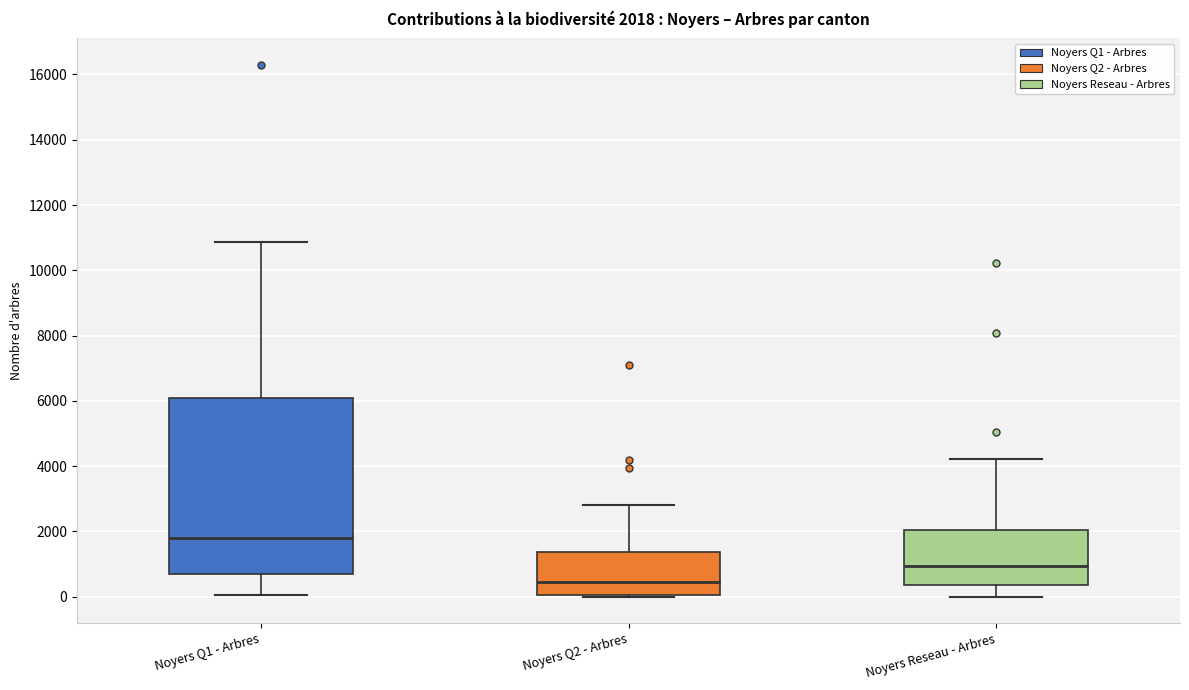

Comparing the boxes themselves (not the whiskers), which one is the tallest?

Noyers Q1 - Arbres